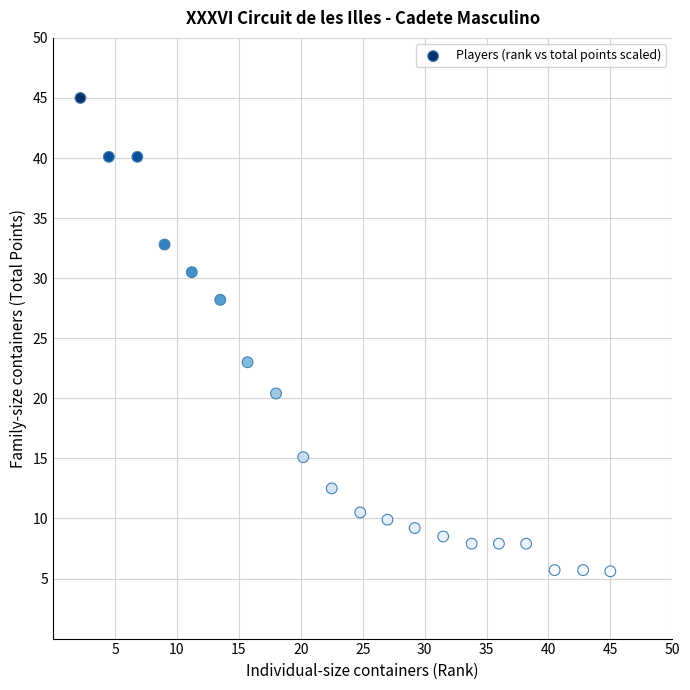

What is the range of Y values (max minus min)?

39.4